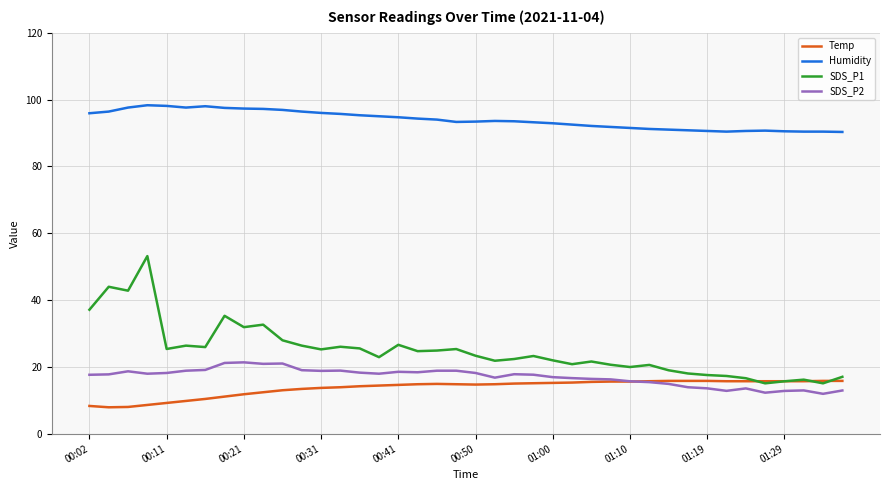

Which series has the largest range (max minus min)?

SDS_P1